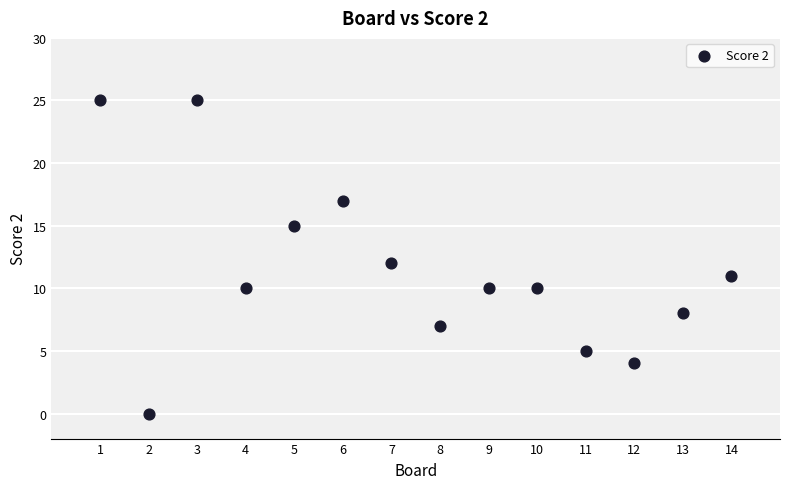

What is the range of Y values (max minus min)?

25